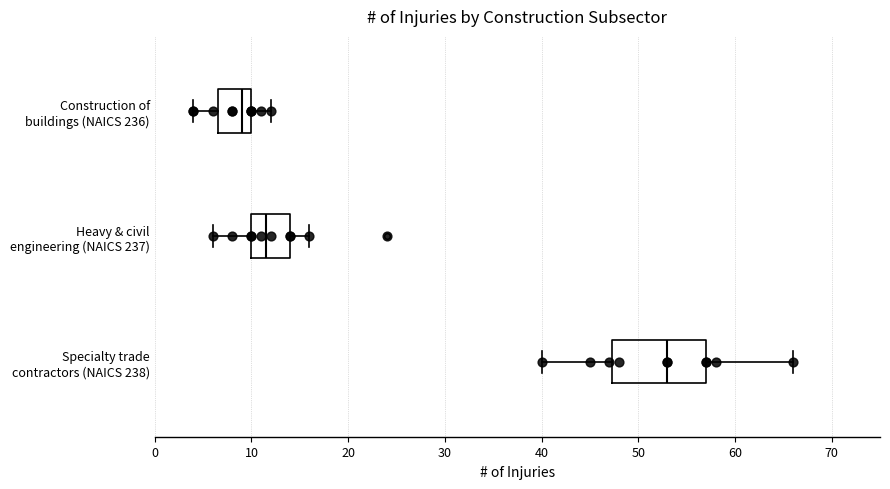

Which box's median line is the furthest to the left?

Construction of buildings (NAICS 236)